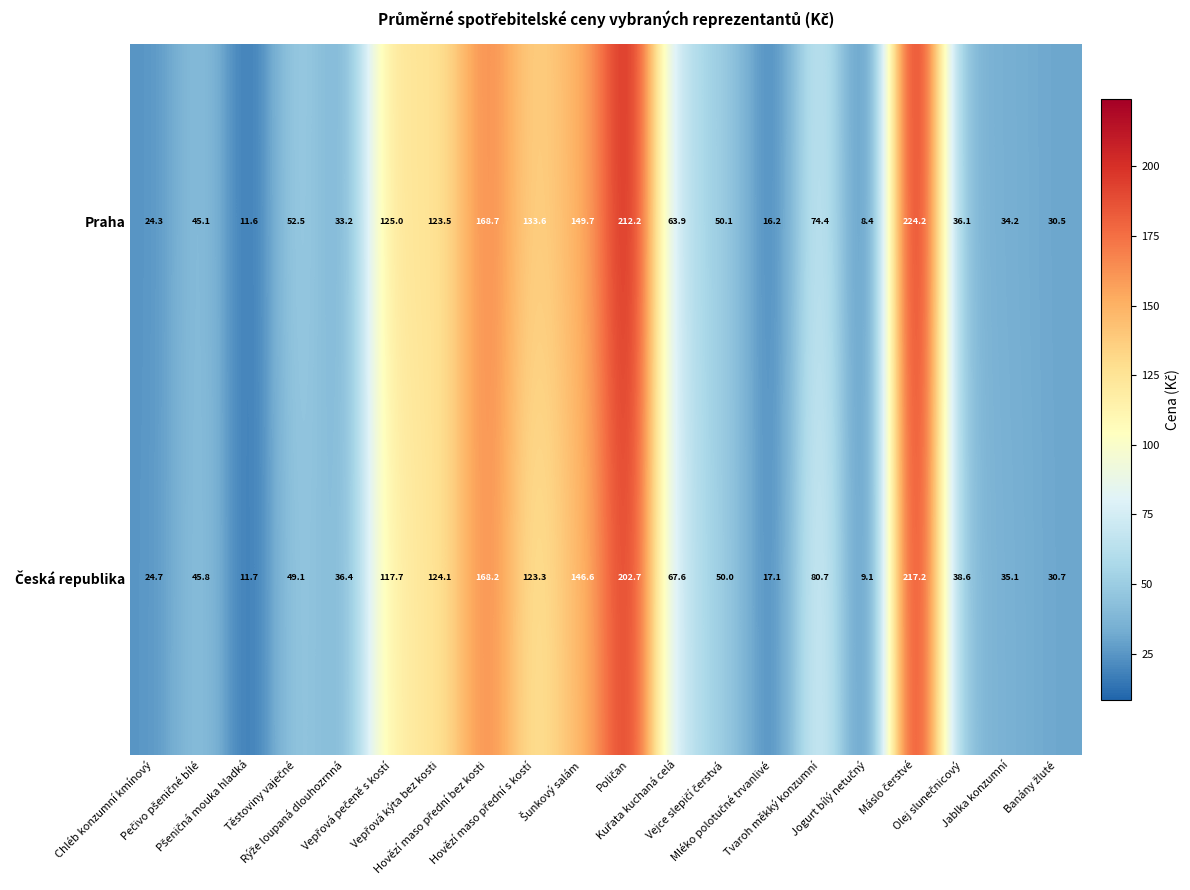

What is the greatest value displayed?

224.2